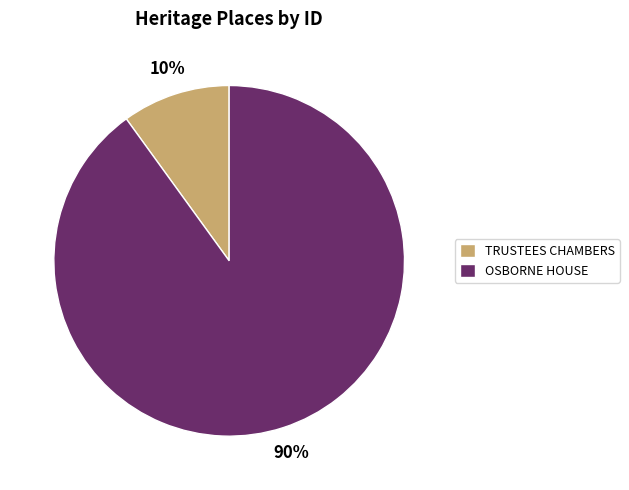

What is the smallest slice in the pie chart?

TRUSTEES CHAMBERS